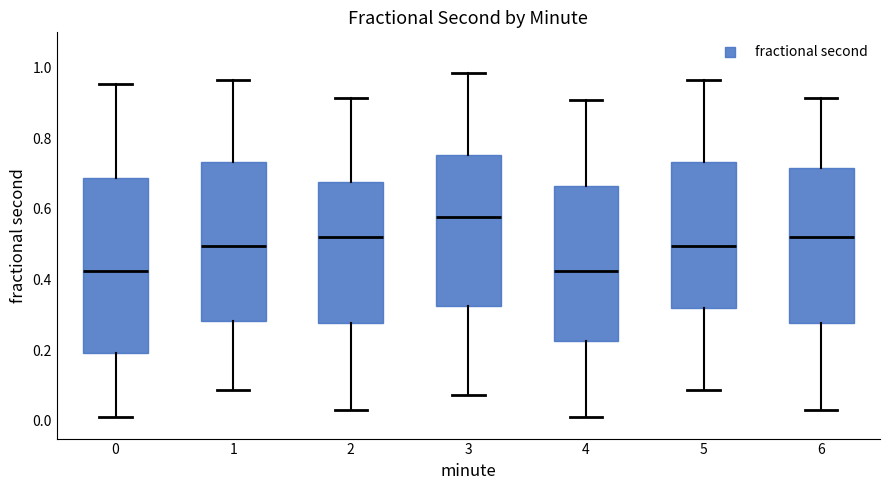

Where is the lower edge of the box at x = 4 on the y-axis? The values are not printed on the chart, so give them approximately, as read against the axis.

0.22